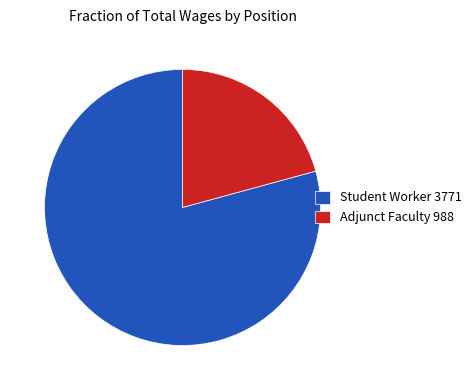

Is the sum of Student Worker 3771 and Adjunct Faculty 988 greater than half?

Yes